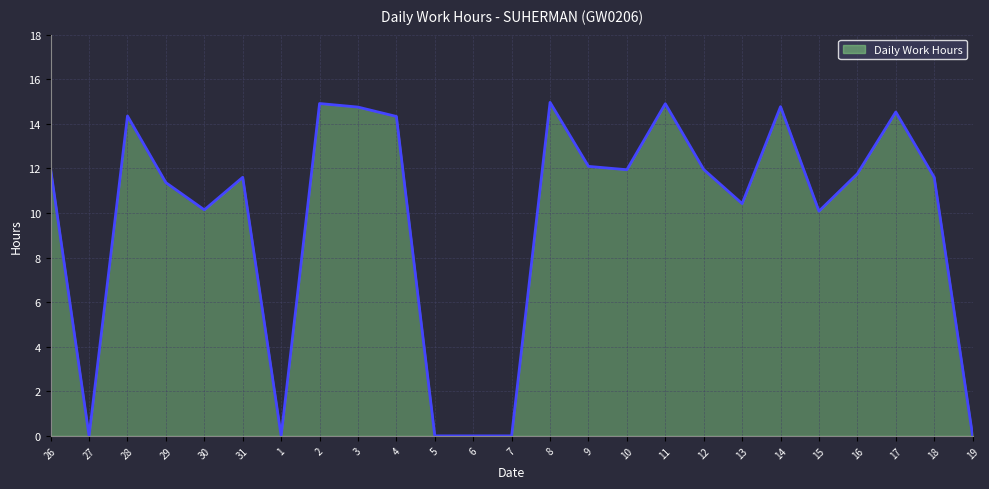

Where does the data first go above 11?

26